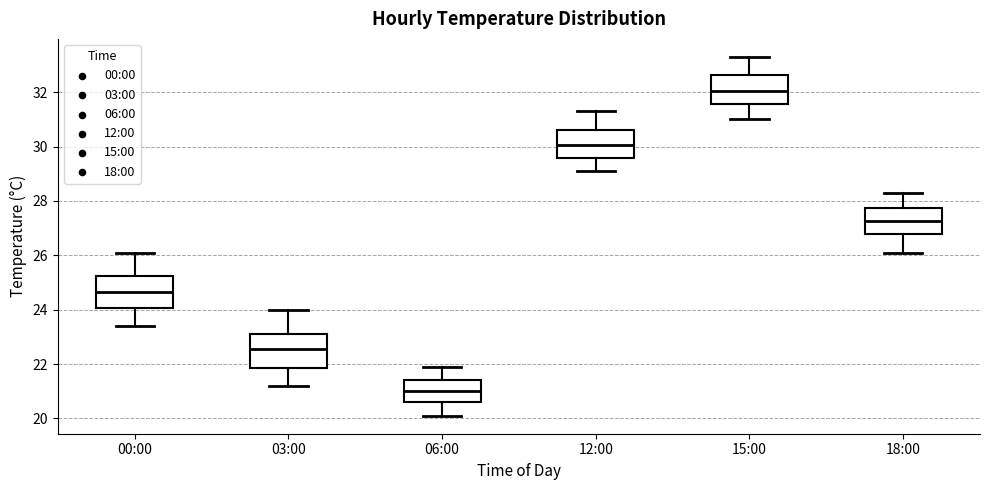

Reading left to right, transcribe this box plot: for each box, give where its median line is, the range the box spans, and where its two whiskers end, as read against the y-axis. The values are not printed on the chart, so give them approximately, as read against the axis.

00:00: median 24.6, box 24.0 to 25.2, whiskers 23.4 to 26.2
03:00: median 22.6, box 21.8 to 23.2, whiskers 21.2 to 24.0
06:00: median 21.0, box 20.6 to 21.4, whiskers 20.2 to 22.0
12:00: median 30.0, box 29.6 to 30.6, whiskers 29.2 to 31.4
15:00: median 32.0, box 31.6 to 32.6, whiskers 31.0 to 33.4
18:00: median 27.2, box 26.8 to 27.8, whiskers 26.2 to 28.4